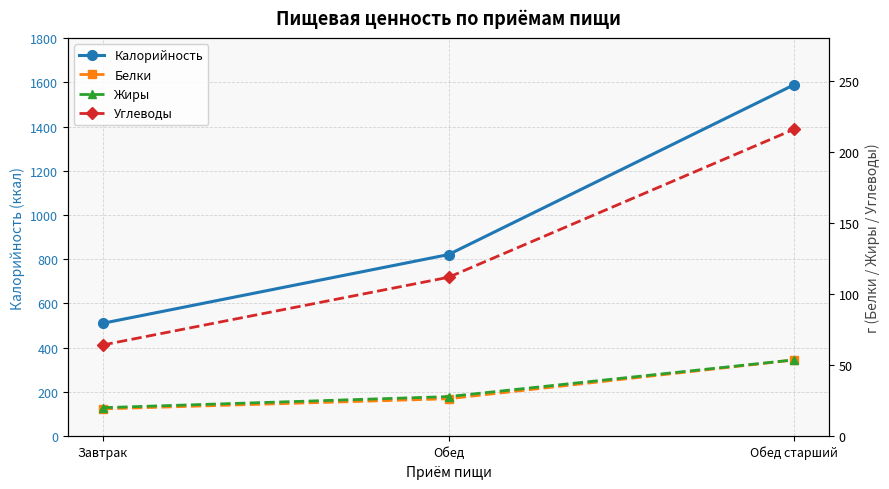

Count the Калорийность values in the range 510 to 1590.

3